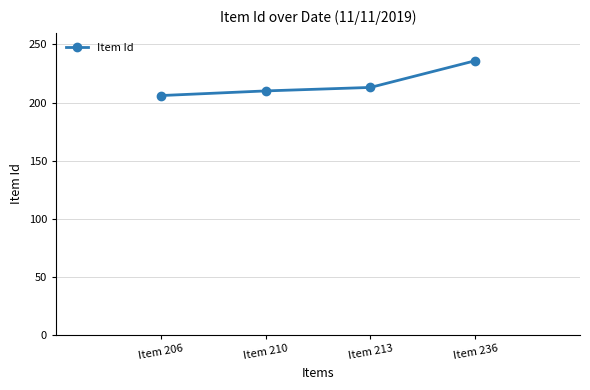

Which label corresponds to the largest value in the chart?

Item 236